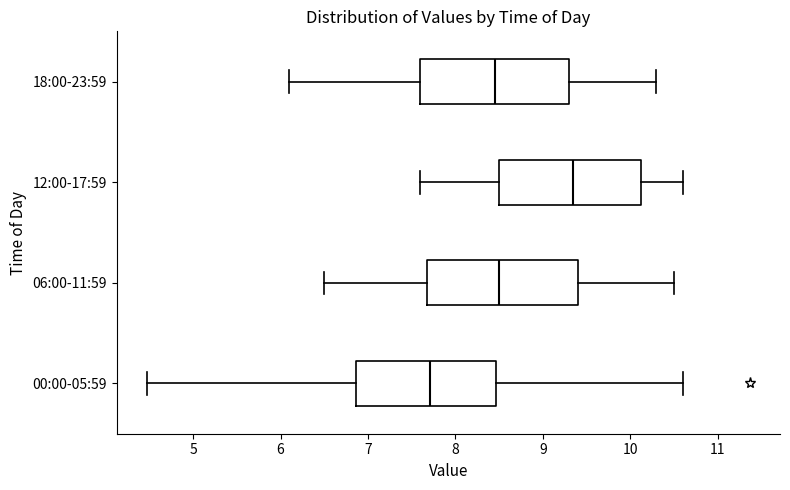

Reading bottom to top, transcribe this box plot: for each box, give where its median line is, the range the box spans, and where its two whiskers end, as read against the x-axis. The values are not printed on the chart, so give them approximately, as read against the axis.

00:00-05:59: median 7.7, box 6.9 to 8.5, whiskers 4.5 to 10.6
06:00-11:59: median 8.5, box 7.7 to 9.4, whiskers 6.5 to 10.5
12:00-17:59: median 9.4, box 8.5 to 10.1, whiskers 7.6 to 10.6
18:00-23:59: median 8.5, box 7.6 to 9.3, whiskers 6.1 to 10.3